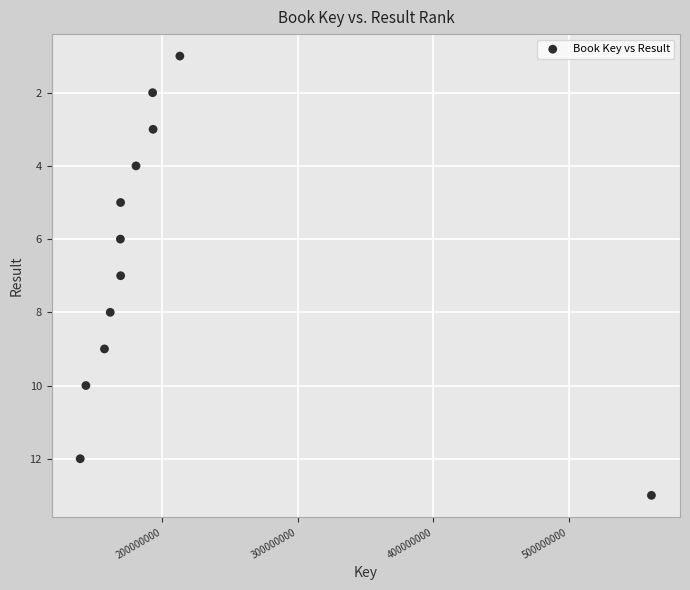

What is the average Y value?

7